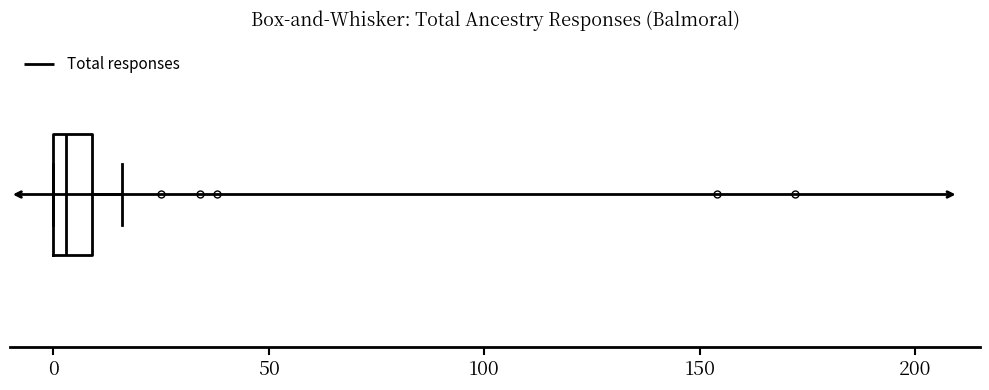

Read this box plot against the x-axis: the position of the median line, the range covered by the box, and the ends of both whiskers. The values are not printed on the chart, so give them approximately, as read against the axis.

median 5, box 0 to 10, whiskers 0 to 15